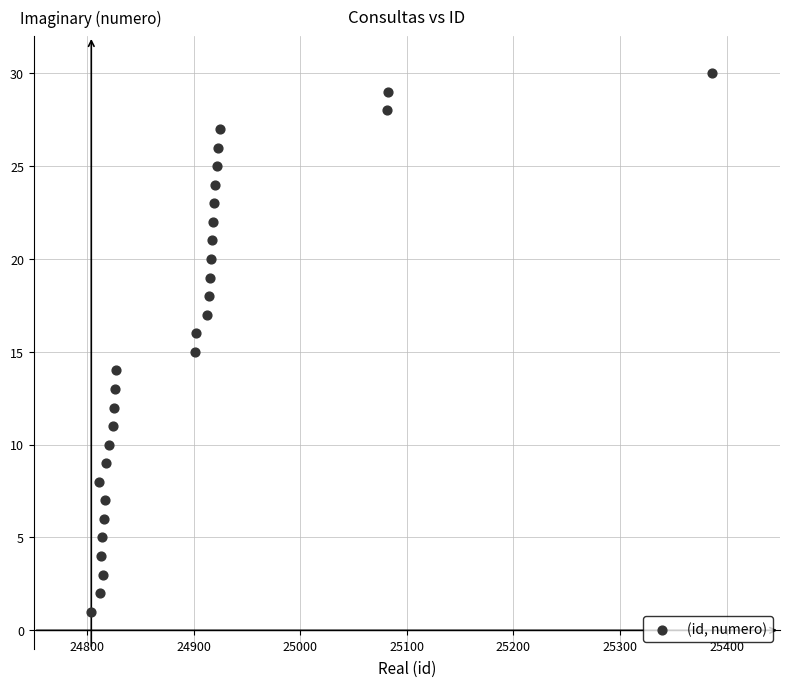

What is the range of X values (max minus min)?

582